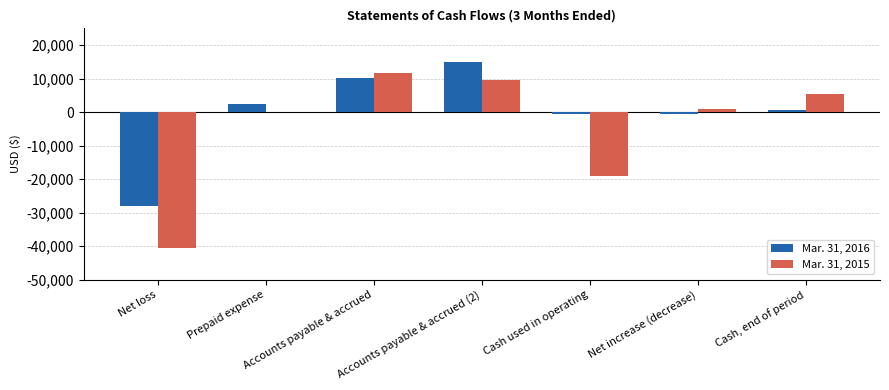

Reading right to left, transcribe all the data shown in this chart.

Mar. 31, 2016: Cash, end of period=550	Net increase (decrease)=-439	Cash used in operating=-439	Accounts payable & accrued (2)=14916	Accounts payable & accrued=10160	Prepaid expense=2500	Net loss=-28015
Mar. 31, 2015: Cash, end of period=5338	Net increase (decrease)=915	Cash used in operating=-19085	Accounts payable & accrued (2)=9618	Accounts payable & accrued=11745	Prepaid expense=0	Net loss=-40448